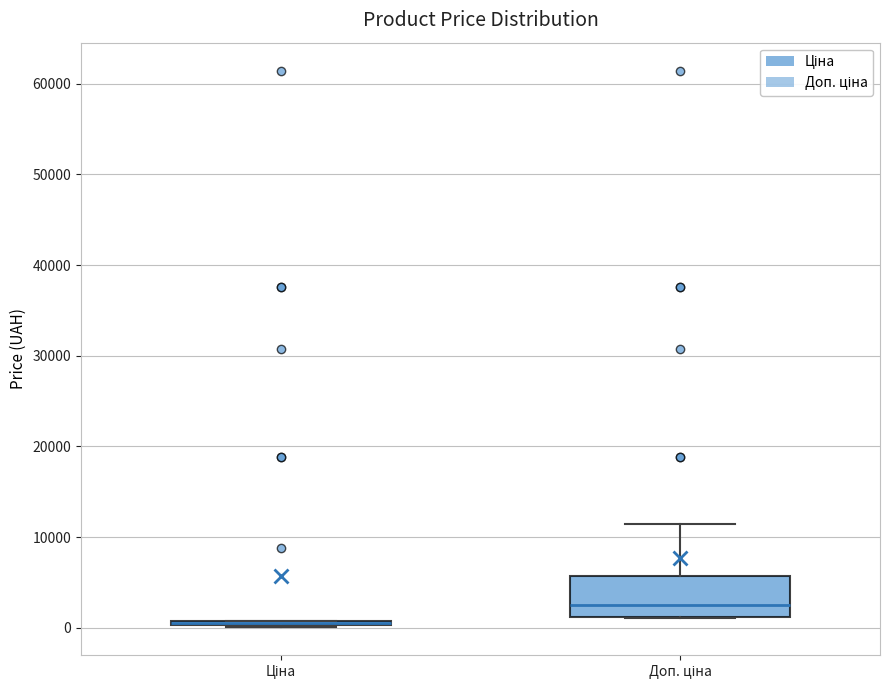

Comparing the boxes themselves (not the whiskers), which one is the tallest?

Доп. ціна